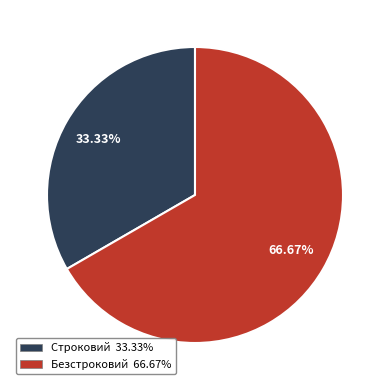

To the nearest percent, what is the difference between the Безстроковий and Строковий slice percentages?

33%